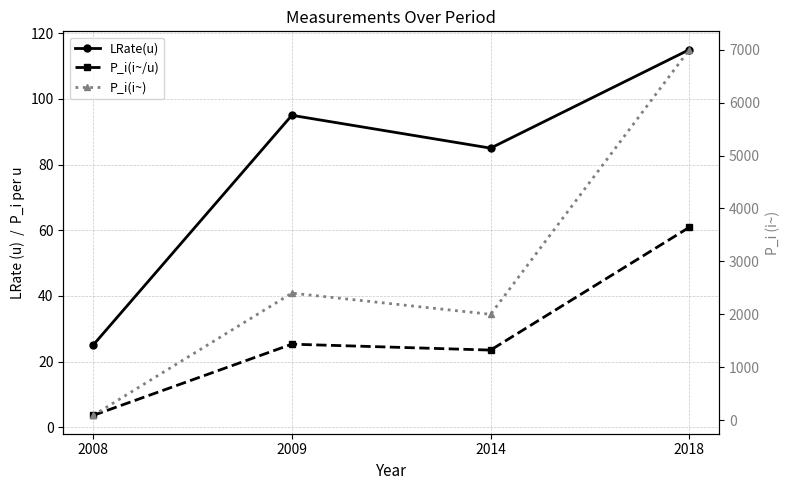

Is it true that P_i(i~/u) equals 60.9 at 2018?

True